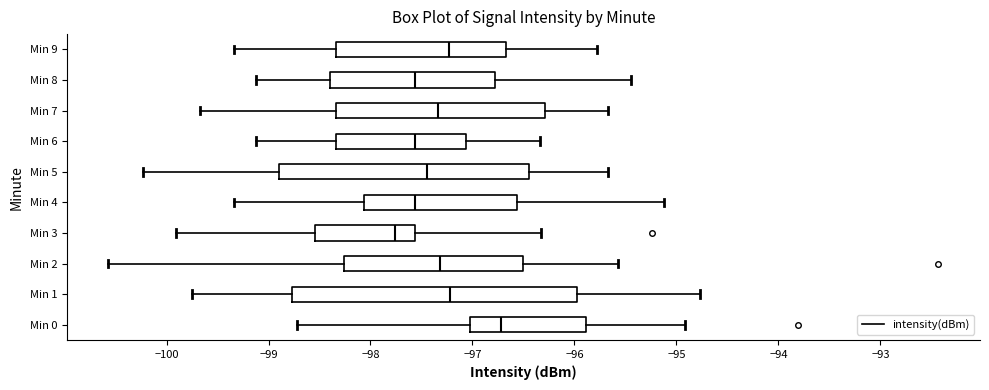

Where does the right whisker of the box for Min 4 end on the x-axis? The values are not printed on the chart, so give them approximately, as read against the axis.

-95.1